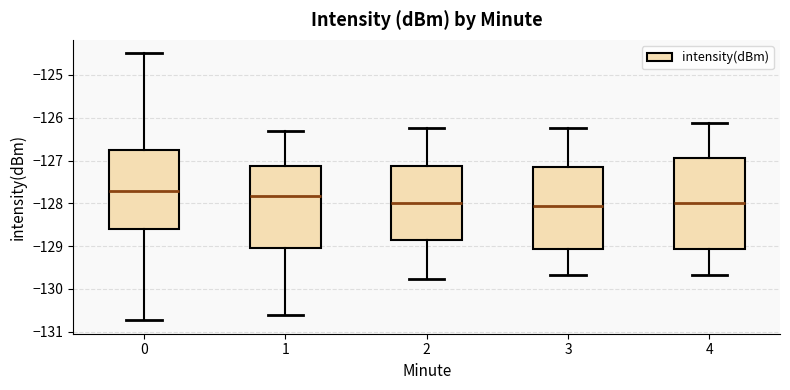

Reading left to right, transcribe this box plot: for each box, give where its median line is, the range the box spans, and where its two whiskers end, as read against the y-axis. The values are not printed on the chart, so give them approximately, as read against the axis.

0: median -127.7, box -128.6 to -126.8, whiskers -130.7 to -124.5
1: median -127.8, box -129.0 to -127.1, whiskers -130.6 to -126.3
2: median -128.0, box -128.9 to -127.1, whiskers -129.8 to -126.2
3: median -128.1, box -129.1 to -127.1, whiskers -129.7 to -126.2
4: median -128.0, box -129.1 to -126.9, whiskers -129.7 to -126.1